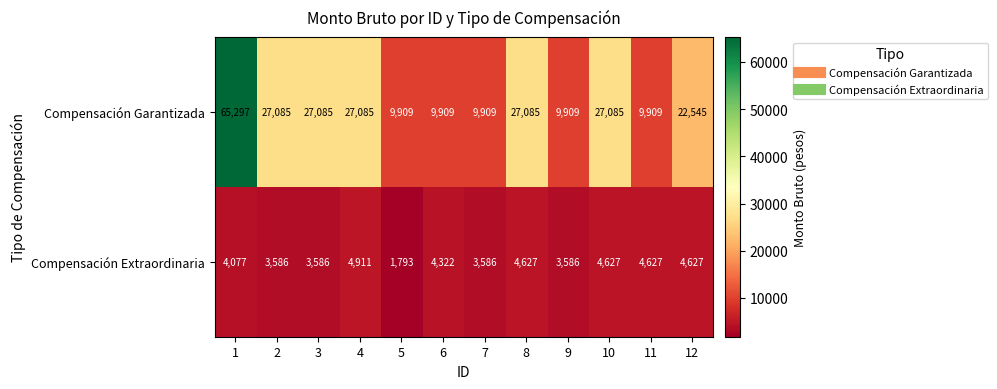

What is the minimum value shown in the chart?

1793